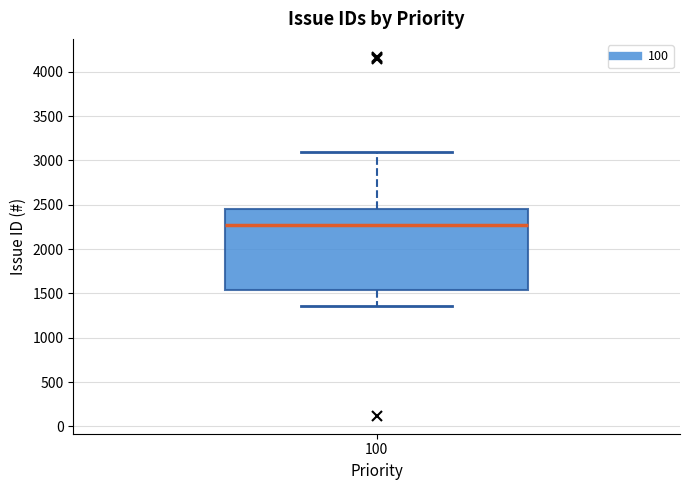

Where is the upper edge of the box at x = 100 on the y-axis? The values are not printed on the chart, so give them approximately, as read against the axis.

2450